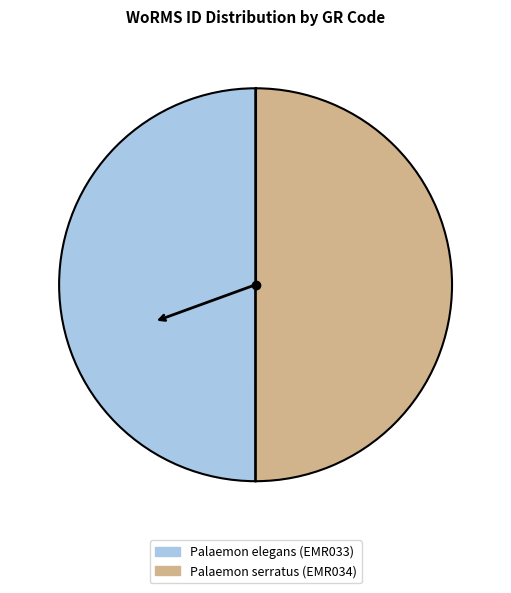

How many slices are in this pie chart?

2